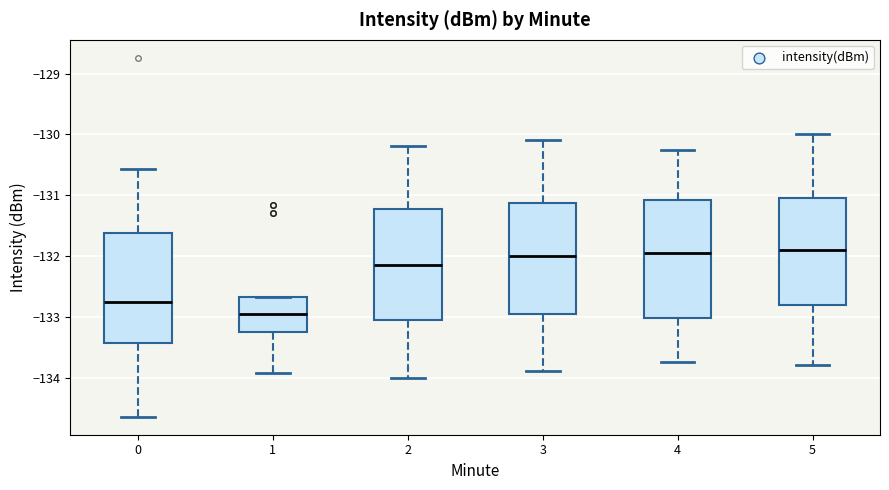

Comparing the boxes themselves (not the whiskers), which one is the tallest?

4